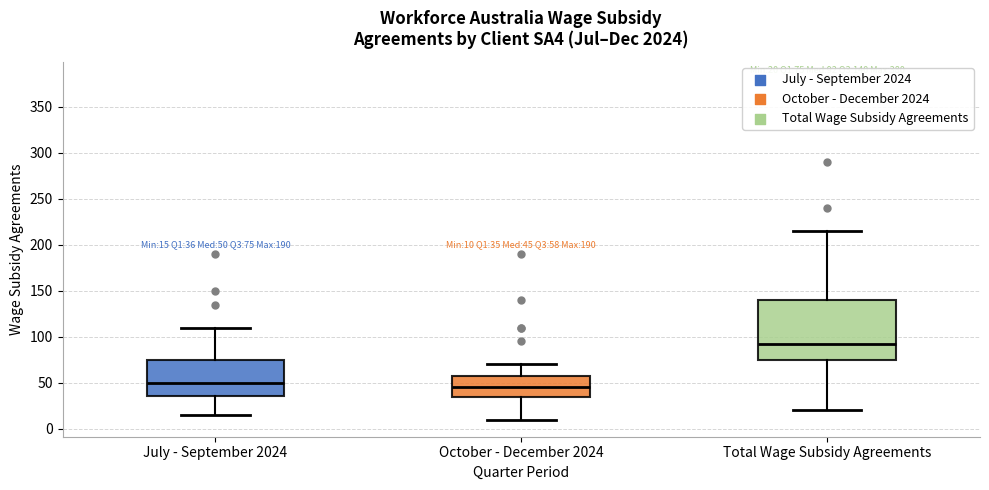

Which box has the highest median line?

Total Wage Subsidy Agreements